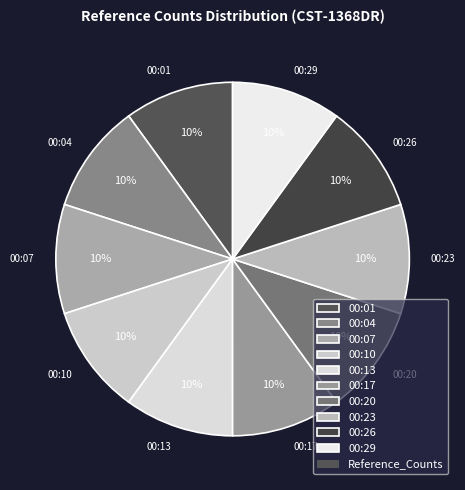

Count the number of slices in the pie.

10